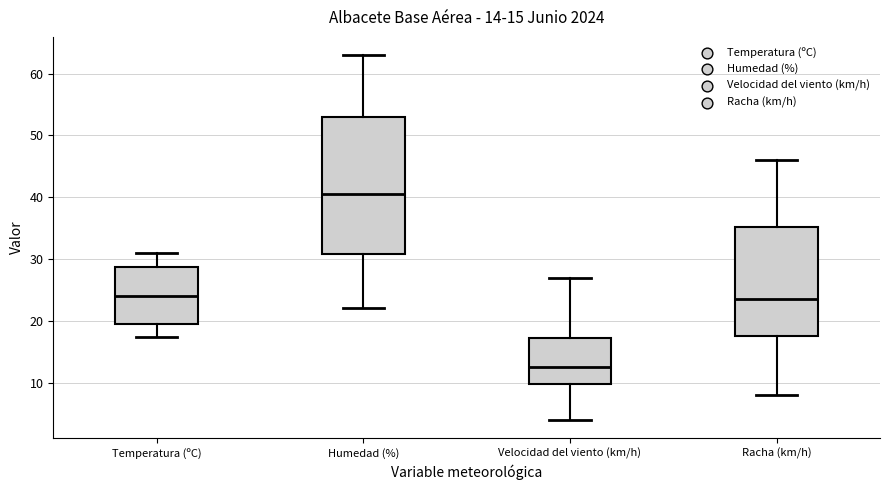

Which box has the highest median line?

Humedad (%)